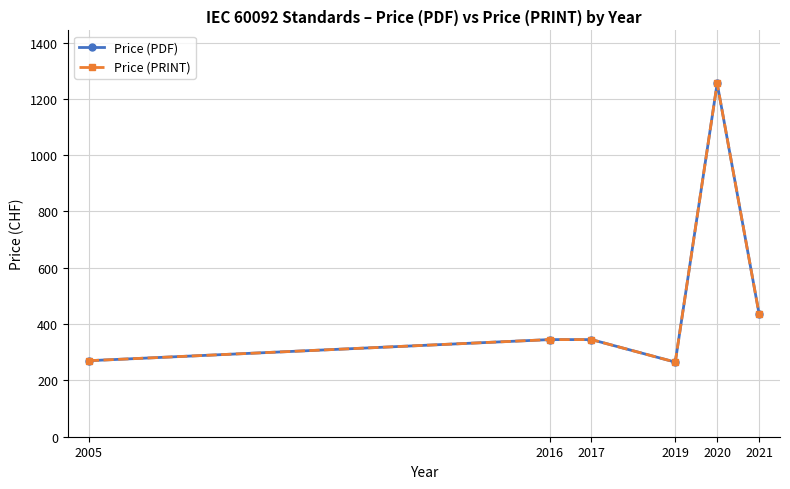

Does the chart have visible grid lines?

Yes